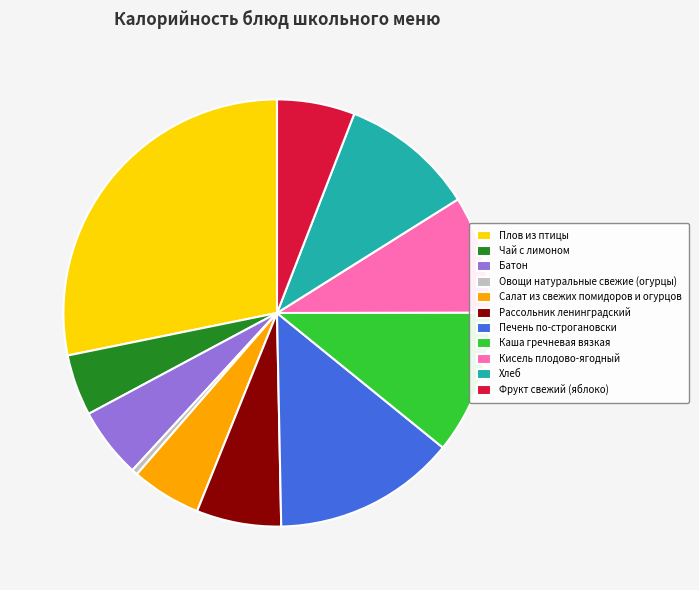

Is it true that Батон is 1% of the pie?

False